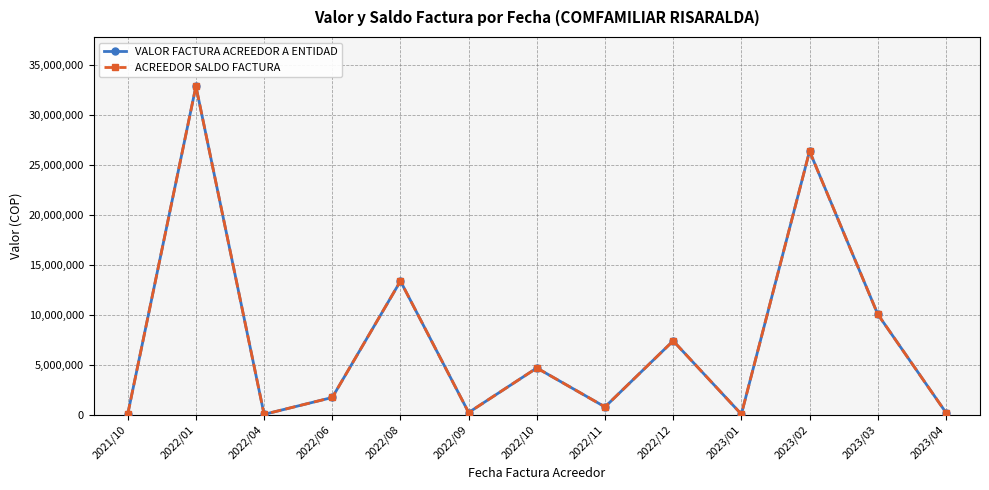

What is the difference between the maximum and minimum values in the VALOR FACTURA ACREEDOR A ENTIDAD series?

32862112